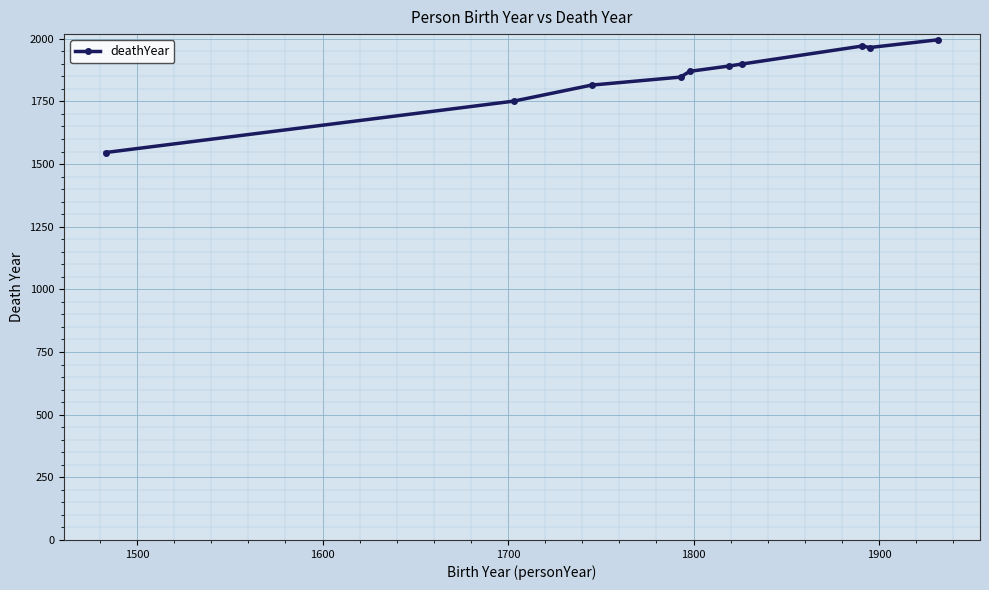

What is the average value?

1855